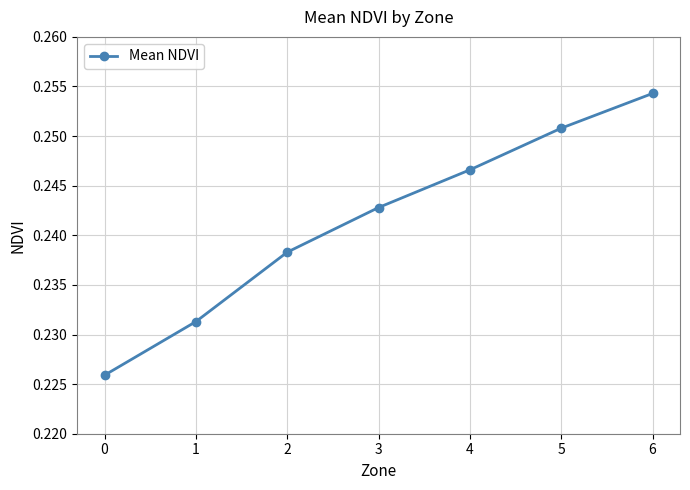

List the labels in order of value, largest first.

6, 5, 4, 3, 2, 1, 0